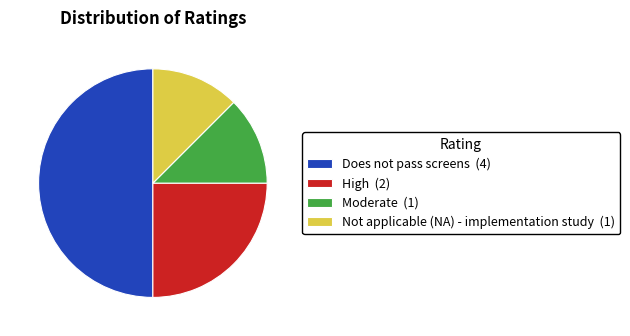

Which has a higher value, Moderate (1) or High (2)?

High (2)